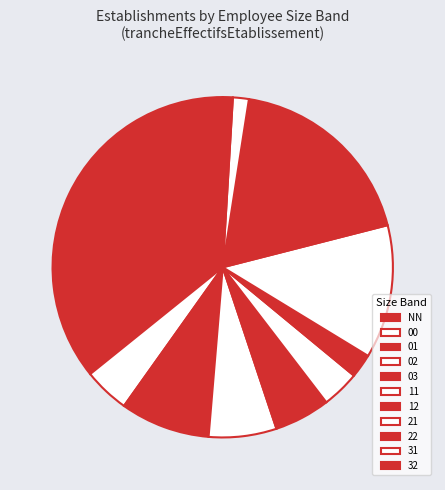

Count the number of slices in the pie.

11